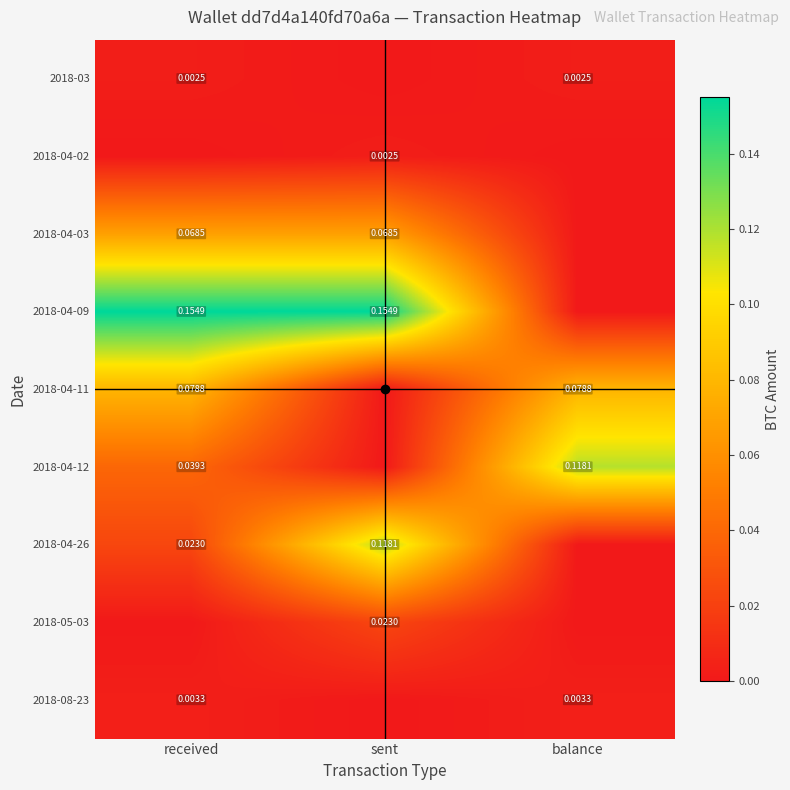

What is the difference between the highest and lowest values at sent?

0.2